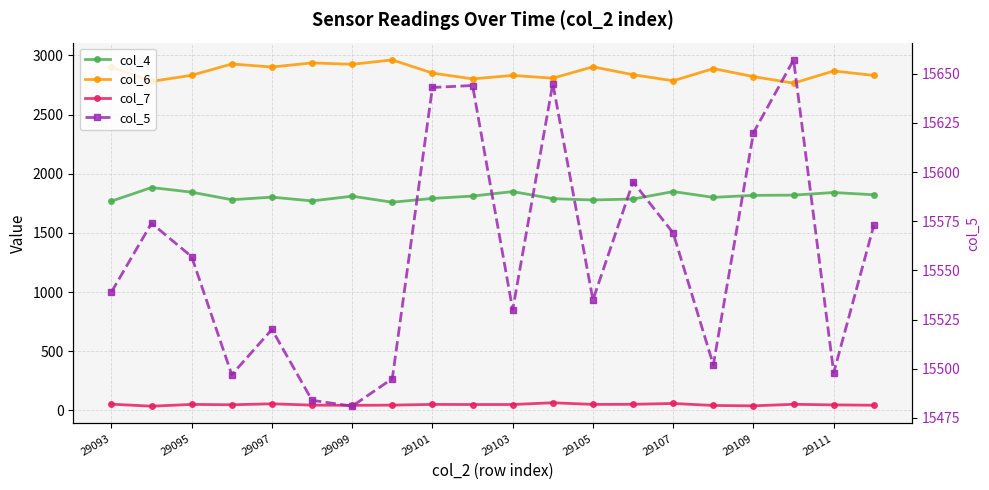

In col_4, how many points are lower than both neighbors (excluding endpoints)?

5